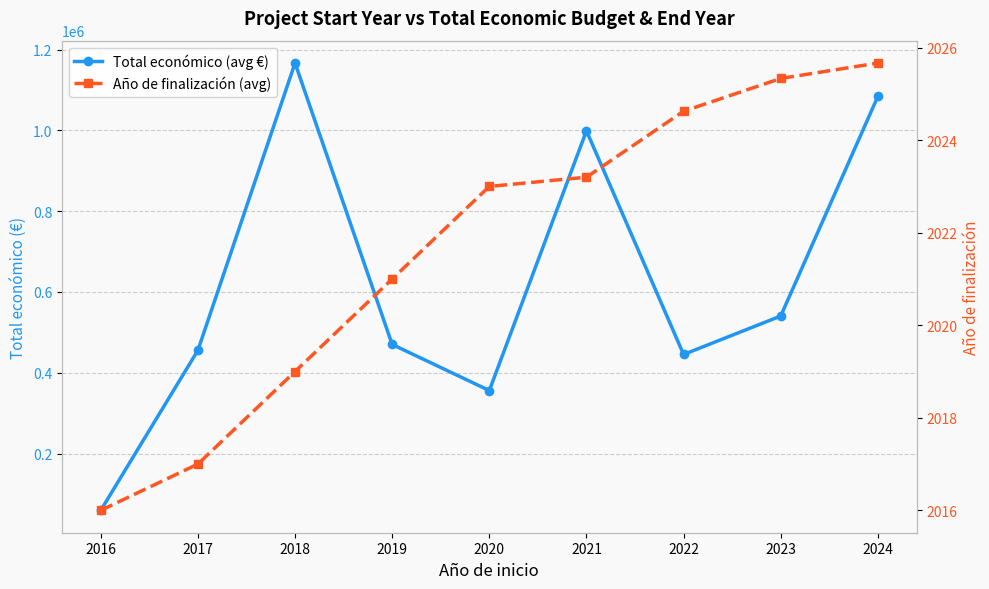

In Total económico (avg €), how many points are higher than both neighbors (excluding endpoints)?

2